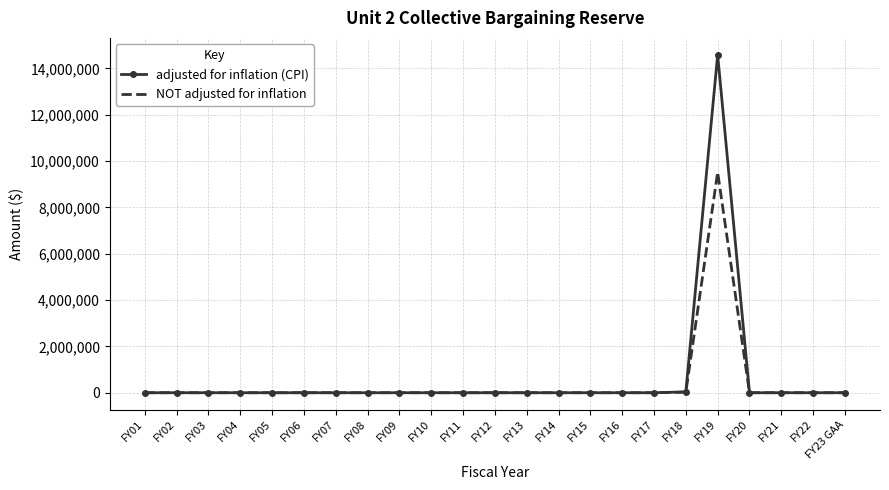

What is the maximum value for adjusted for inflation (CPI)?

14589002